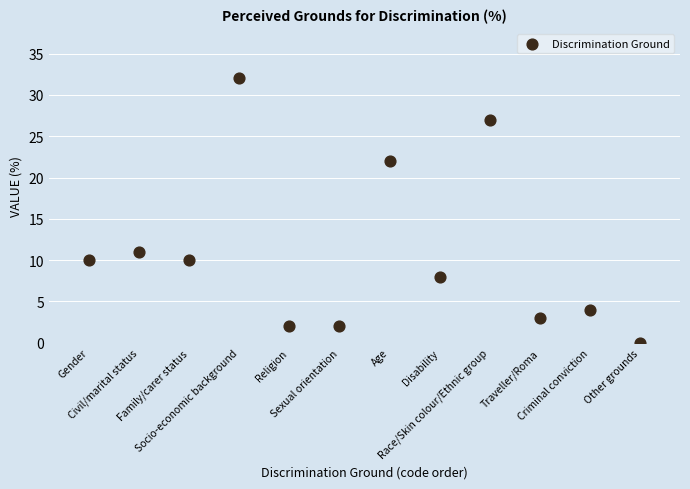

What is the average Y value?

11